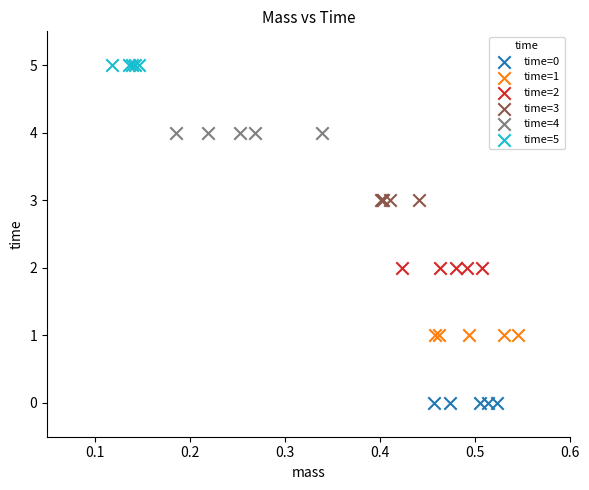

Which series contains the lowest Y value?

time=0